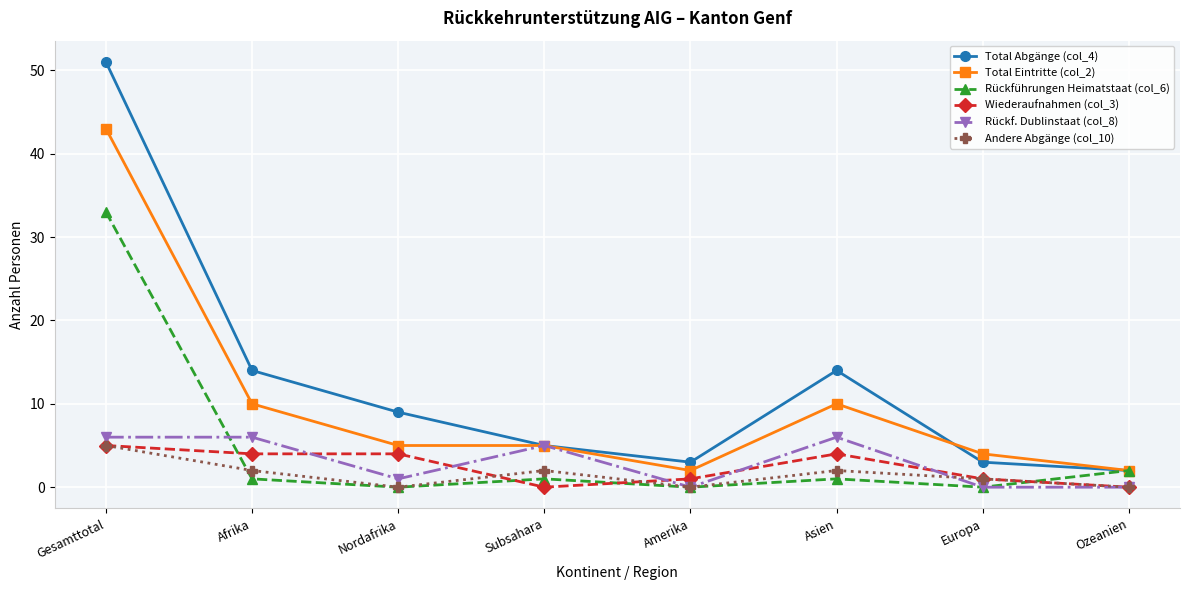

Is it true that Wiederaufnahmen (col_3) equals 2 at Afrika?

False